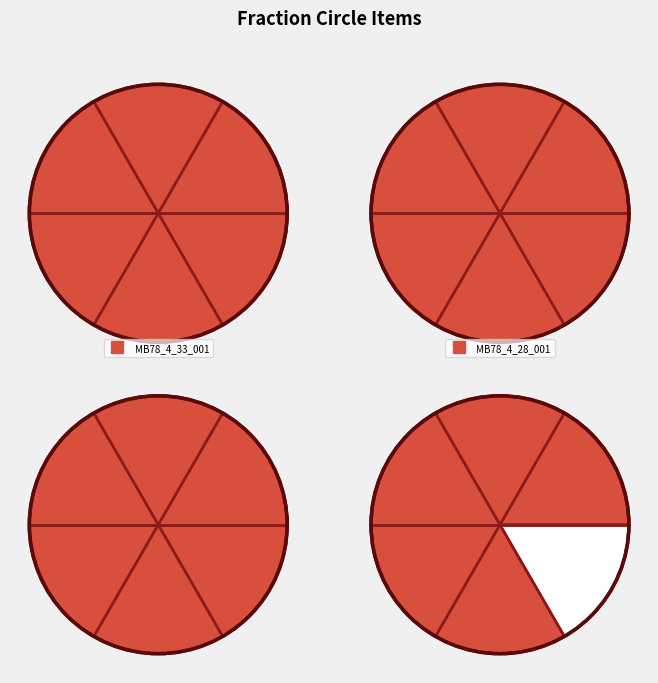

True or false: MB78_4_28_001 accounts for 43% of the total.

False